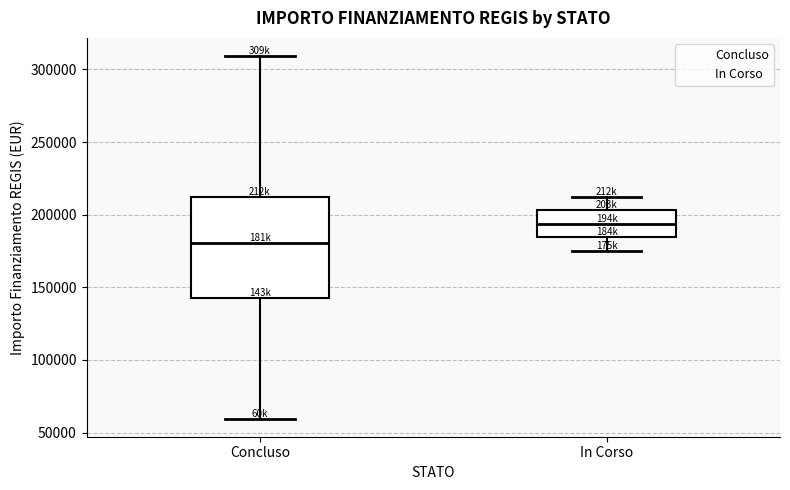

Reading left to right, read every box against the y-axis: the position of its median line, the range the box covers, and the ends of its whiskers. The values are not printed on the chart, so give them approximately, as read against the axis.

Concluso: median 180000, box 145000 to 210000, whiskers 60000 to 310000
In Corso: median 195000, box 185000 to 205000, whiskers 175000 to 210000